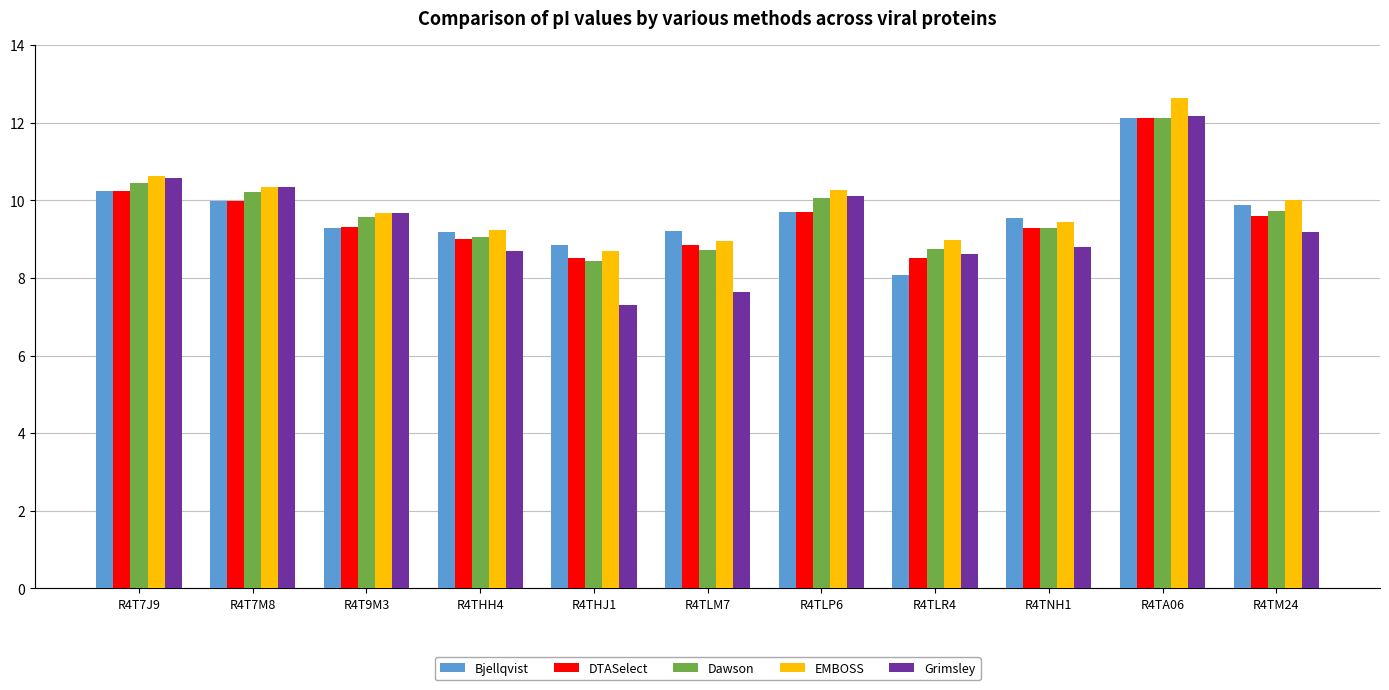

What is the lowest value of the DTASelect series?

8.5